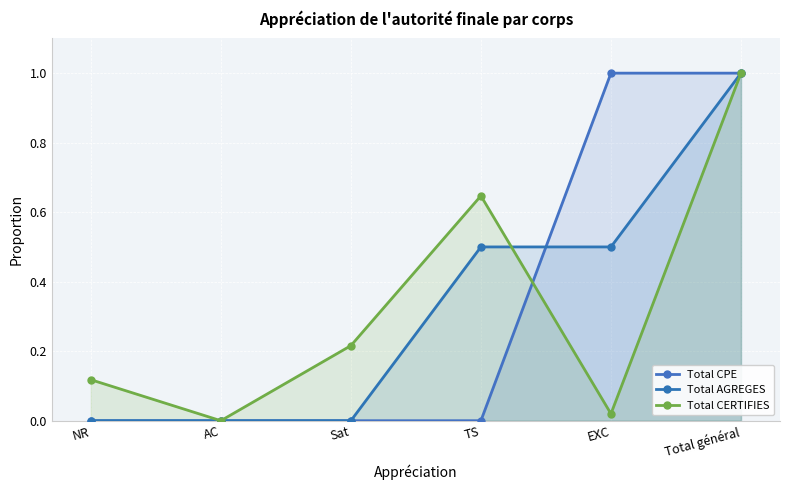

True or false: Total CERTIFIES has more than 1 points higher than both neighbors.

False